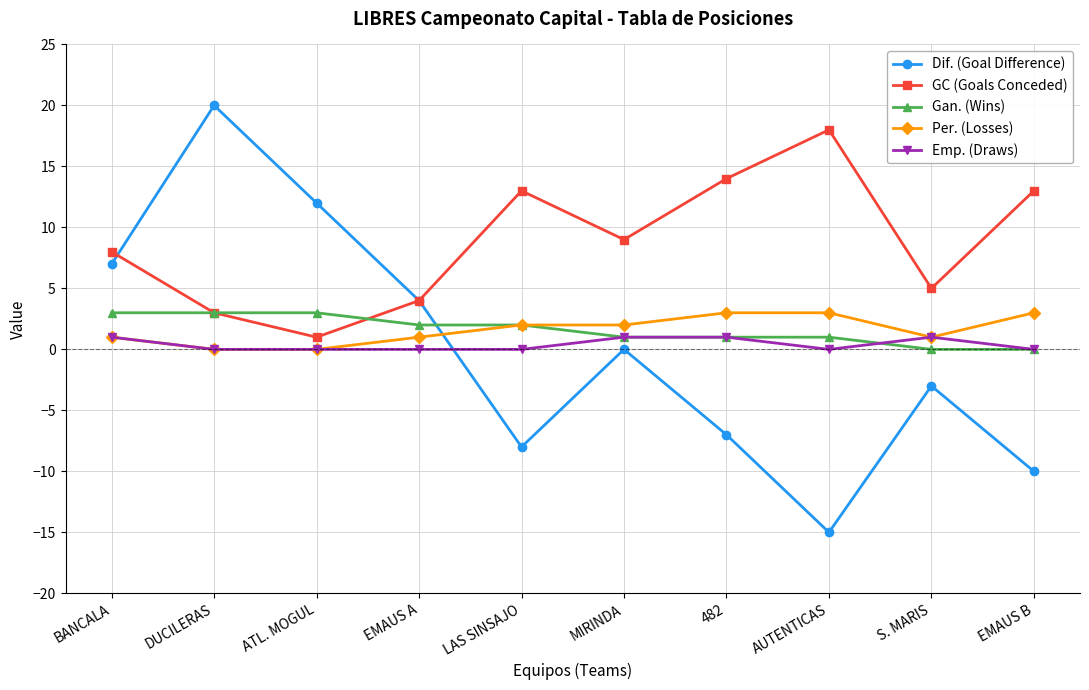

Where is the first local maximum for GC (Goals Conceded)?

LAS SINSAJO